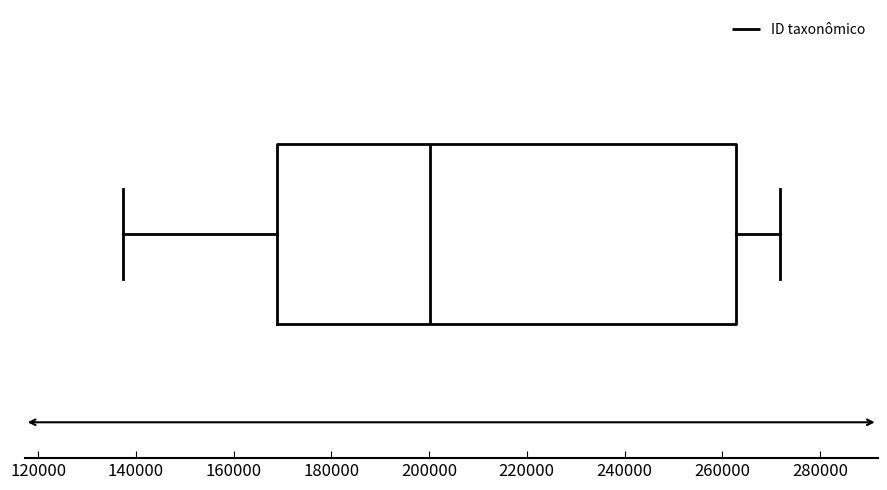

Transcribe this box plot: give where the median line is, the range the box spans, and where the two whiskers end, as read against the x-axis. The values are not printed on the chart, so give them approximately, as read against the axis.

median 200000, box 168000 to 262000, whiskers 138000 to 272000